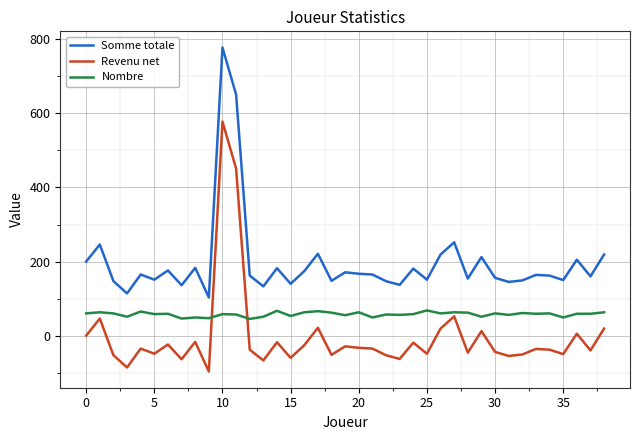

What is the difference between the maximum and minimum values in the Nombre series?

23